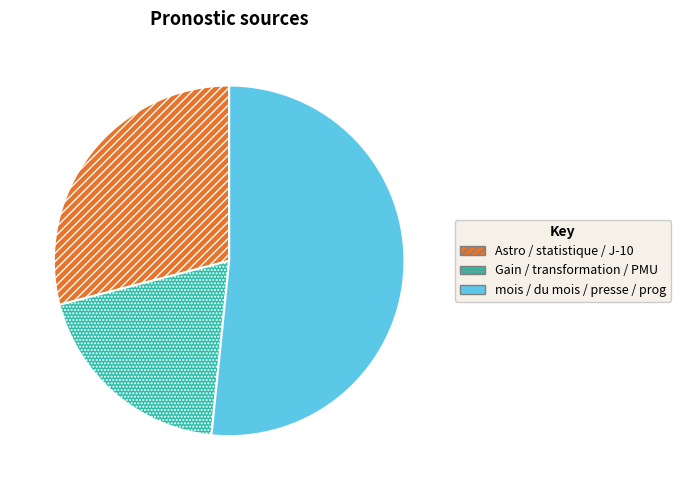

How many slices are in this pie chart?

3